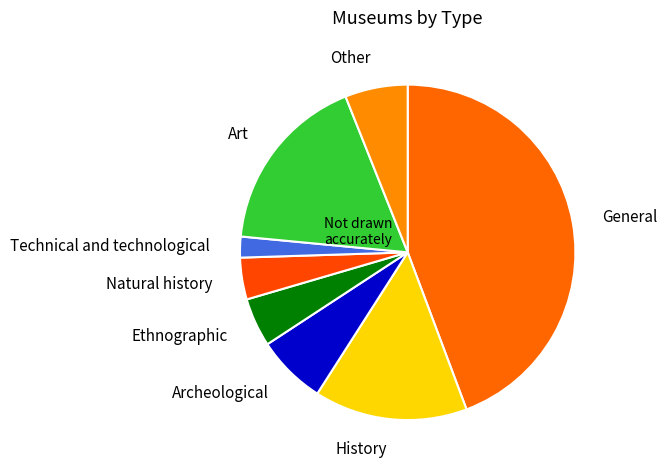

Combined, do Archeological and Ethnographic account for over 50%?

No